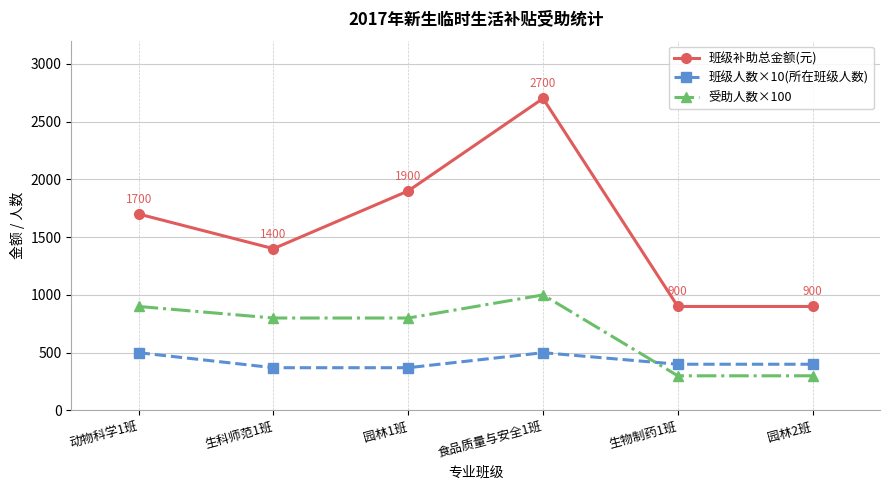

Between 动物科学1班 and 园林1班, which series saw the biggest shift?

班级补助总金额(元)